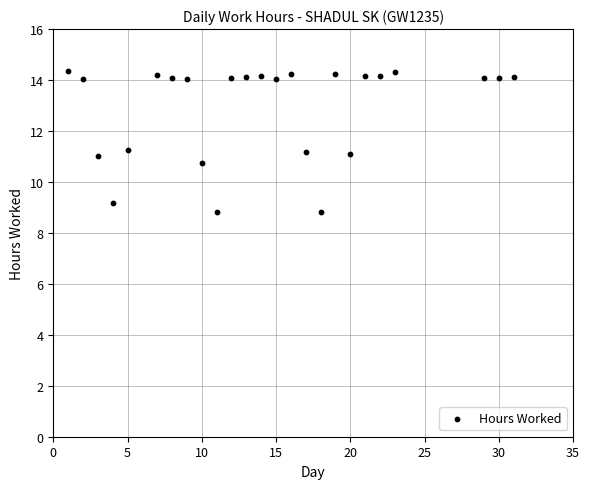

What is the range of X values (max minus min)?

30.0